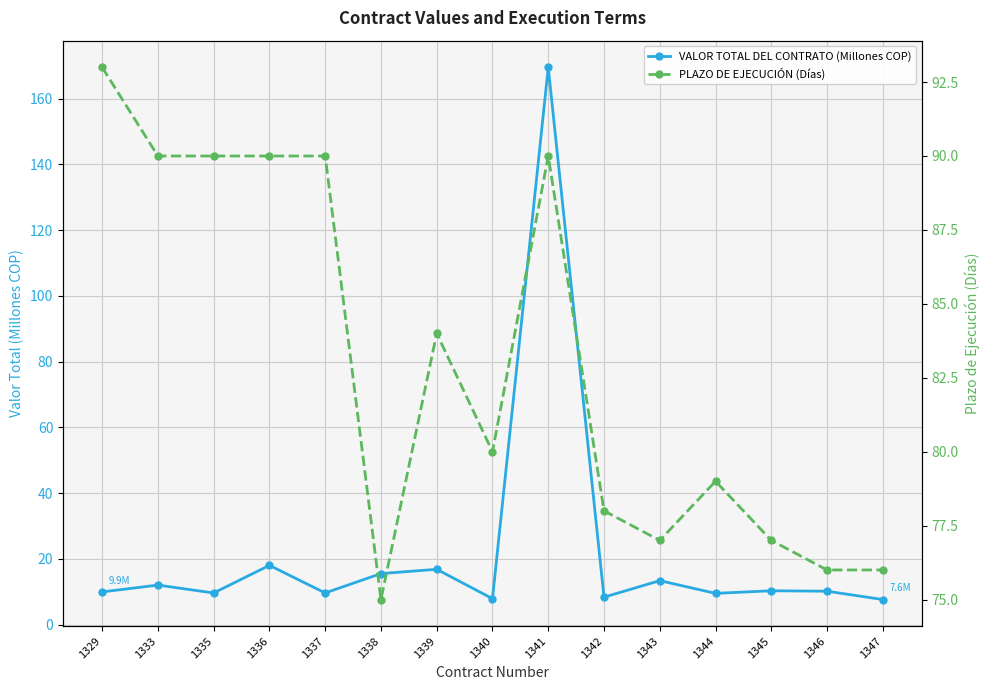

How many data points in VALOR TOTAL DEL CONTRATO (Millones COP) are above 10?

8